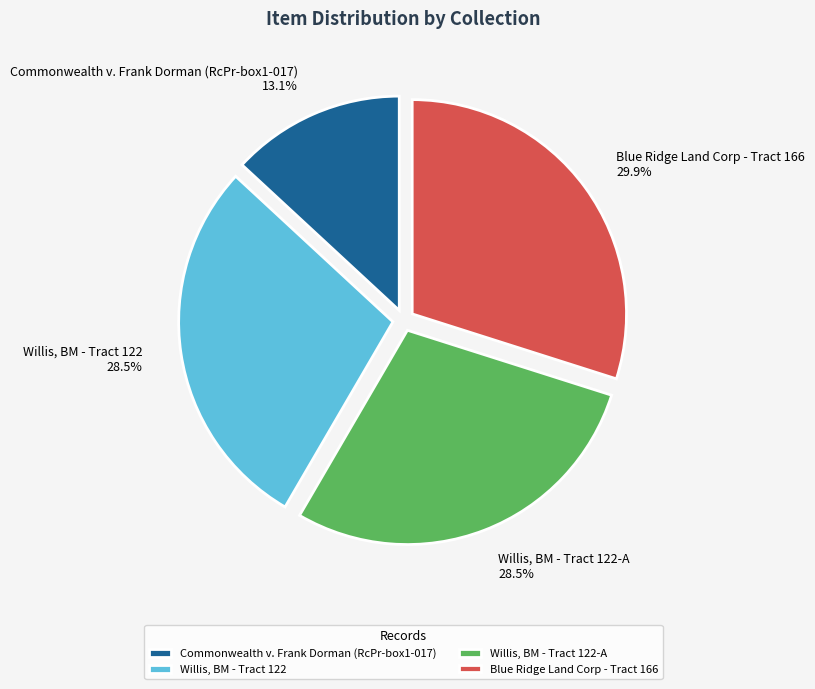

To the nearest percent, what portion does Blue Ridge Land Corp - Tract 166 represent?

30%